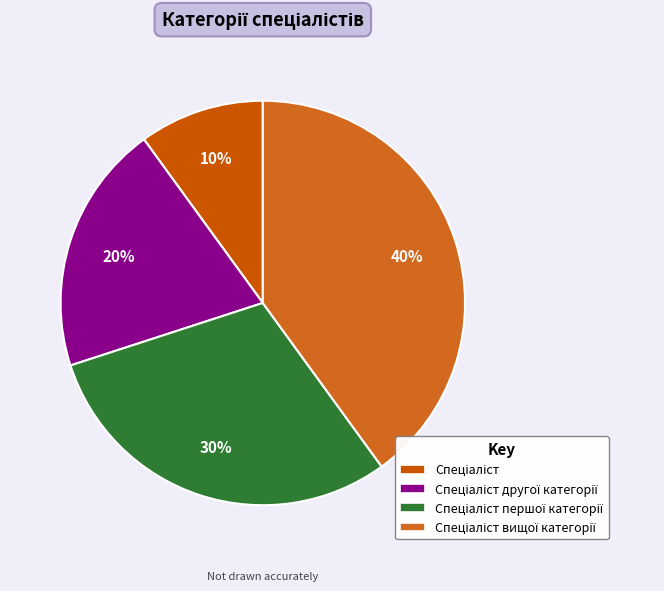

Count the number of slices in the pie.

4